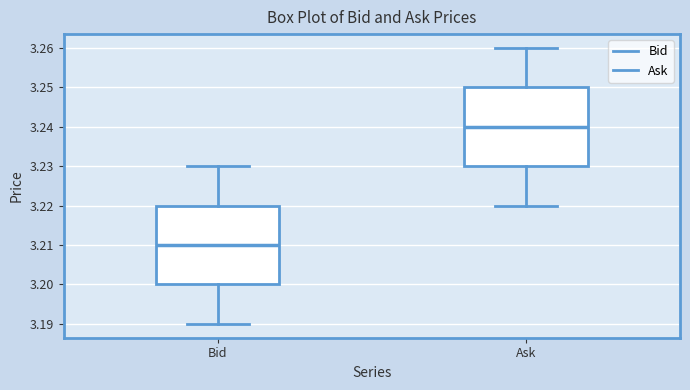

Where does the lower whisker of the box for Ask end on the y-axis? The values are not printed on the chart, so give them approximately, as read against the axis.

3.22